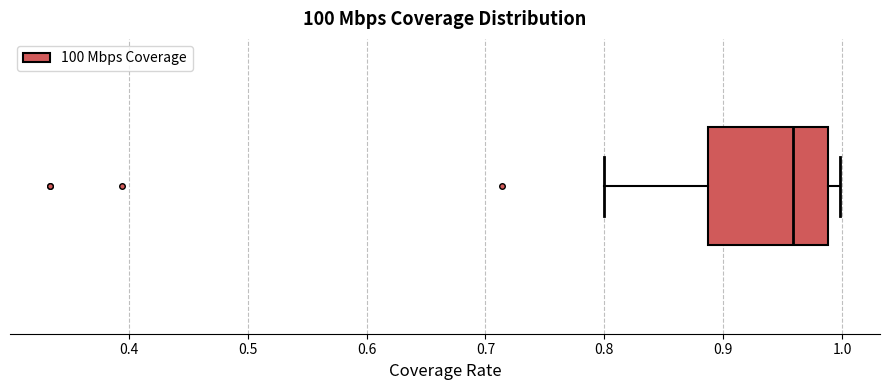

Read this box plot against the x-axis: the position of the median line, the range covered by the box, and the ends of both whiskers. The values are not printed on the chart, so give them approximately, as read against the axis.

median 0.96, box 0.89 to 0.99, whiskers 0.80 to 1.00